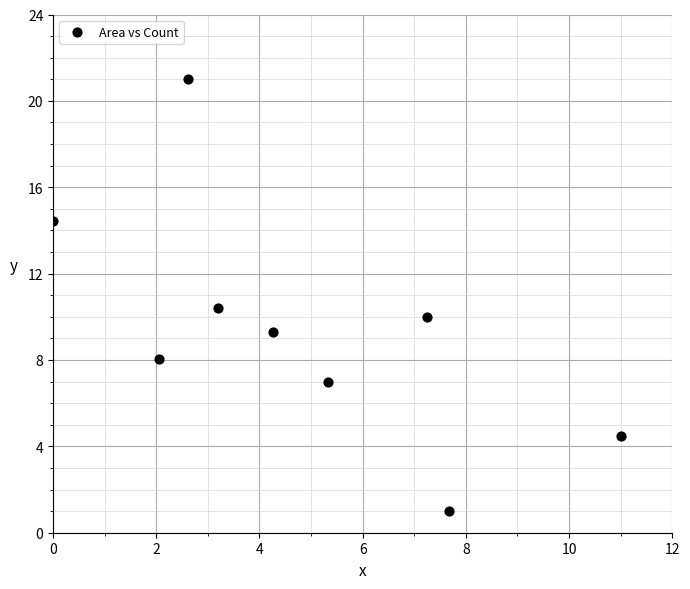

What is the range of X values (max minus min)?

11.0